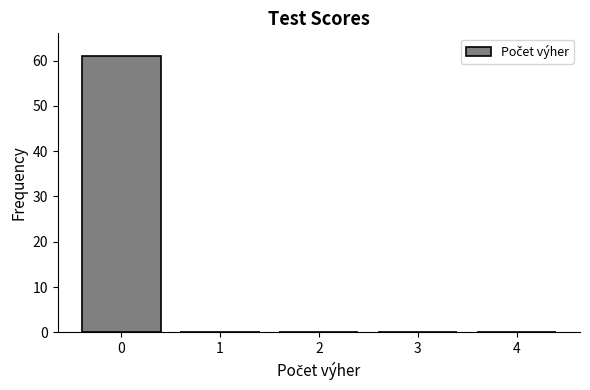

Reading left to right, list all the values displayed in this chart.

0=61	1=0	2=0	3=0	4=0